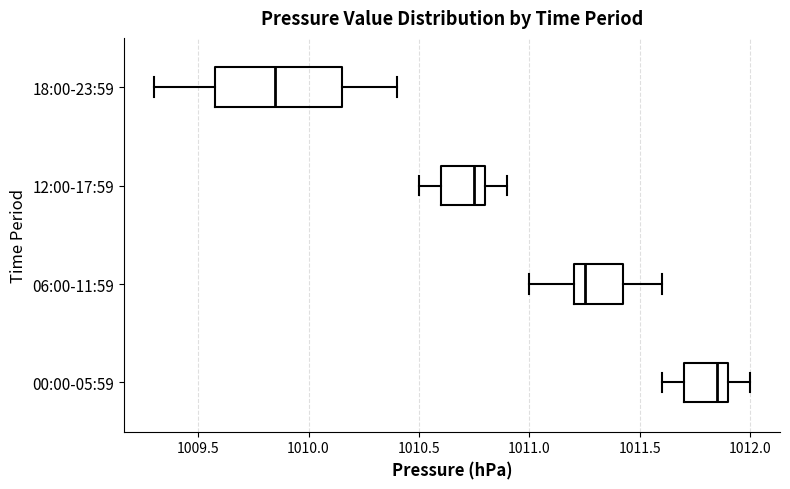

Reading bottom to top, transcribe this box plot: for each box, give where its median line is, the range the box spans, and where its two whiskers end, as read against the x-axis. The values are not printed on the chart, so give them approximately, as read against the axis.

00:00-05:59: median 1011.85, box 1011.70 to 1011.90, whiskers 1011.60 to 1012.00
06:00-11:59: median 1011.25, box 1011.20 to 1011.45, whiskers 1011.00 to 1011.60
12:00-17:59: median 1010.75, box 1010.60 to 1010.80, whiskers 1010.50 to 1010.90
18:00-23:59: median 1009.85, box 1009.60 to 1010.15, whiskers 1009.30 to 1010.40